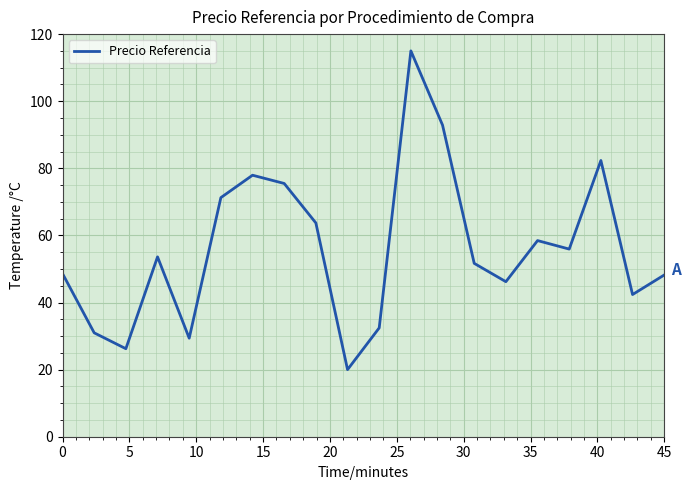

How many lines are shown in the chart?

1